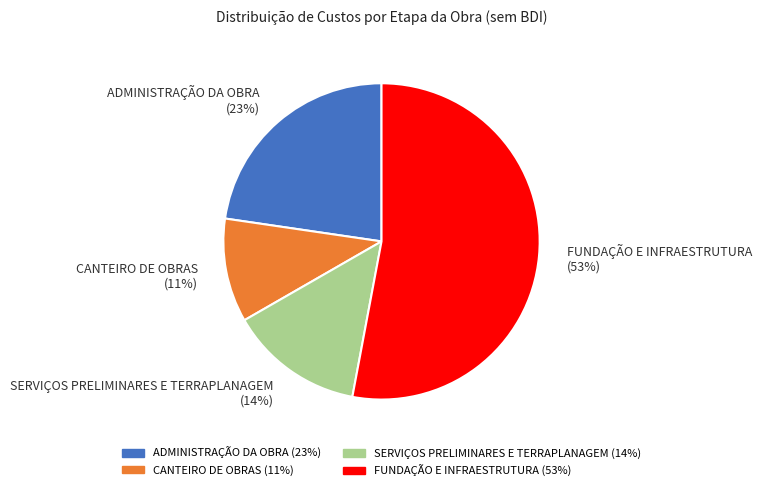

To the nearest percent, what portion does ADMINISTRAÇÃO DA OBRA represent?

23%